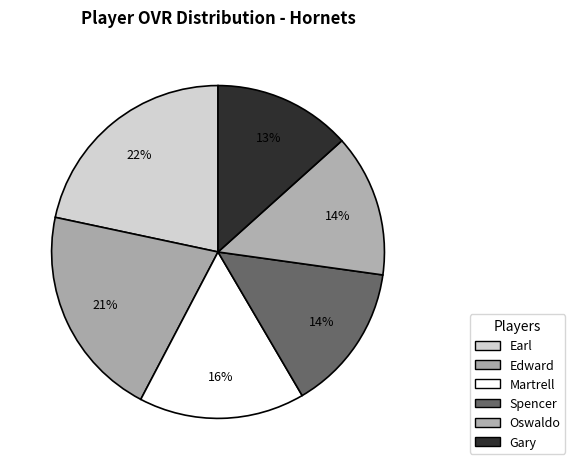

How many slices are in this pie chart?

6